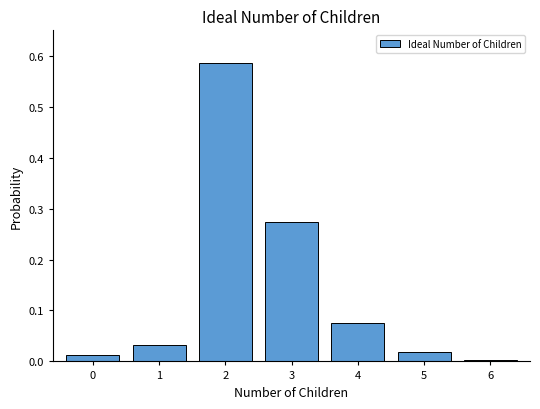

Between 1 and 4, which is larger?

4